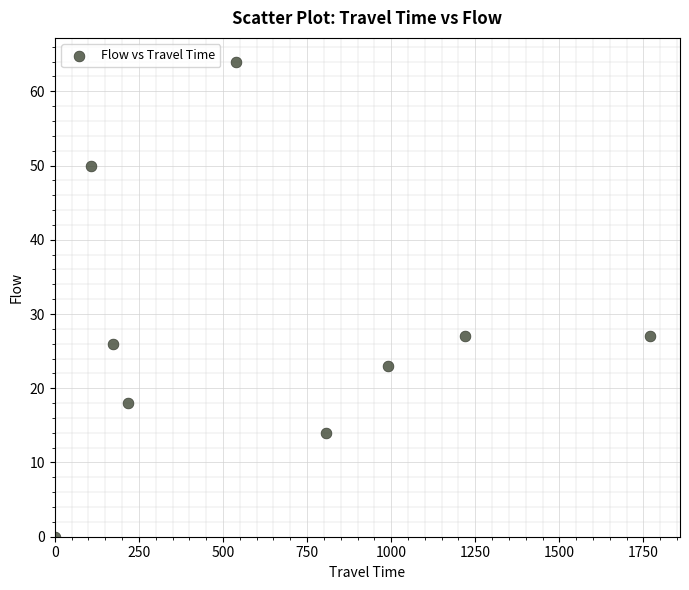

What is the average X value?

648